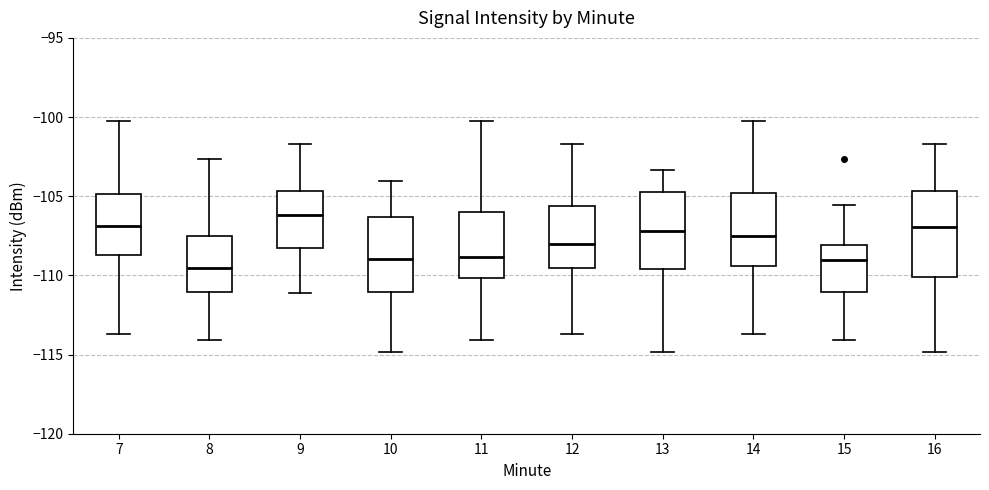

Where is the upper edge of the box at x = 9 on the y-axis? The values are not printed on the chart, so give them approximately, as read against the axis.

-104.5